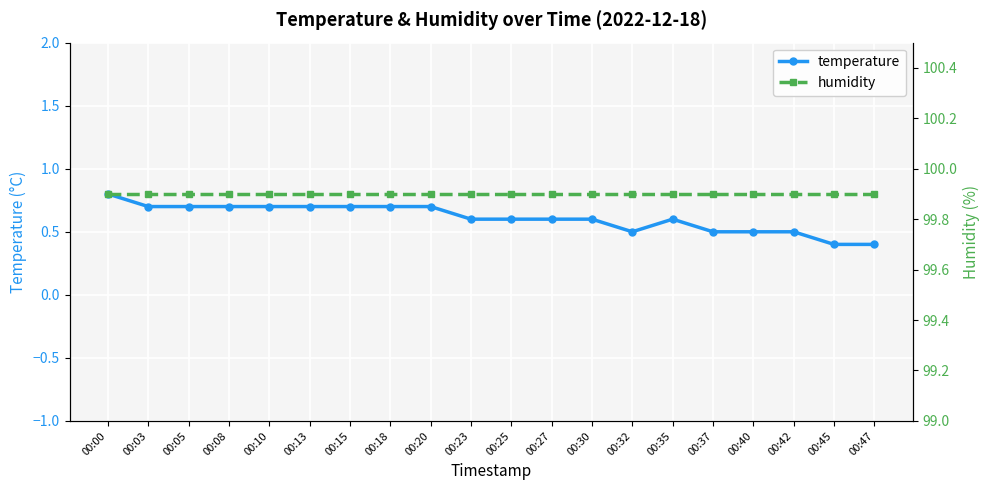

At which category does the chart reach its peak across all series?

00:00